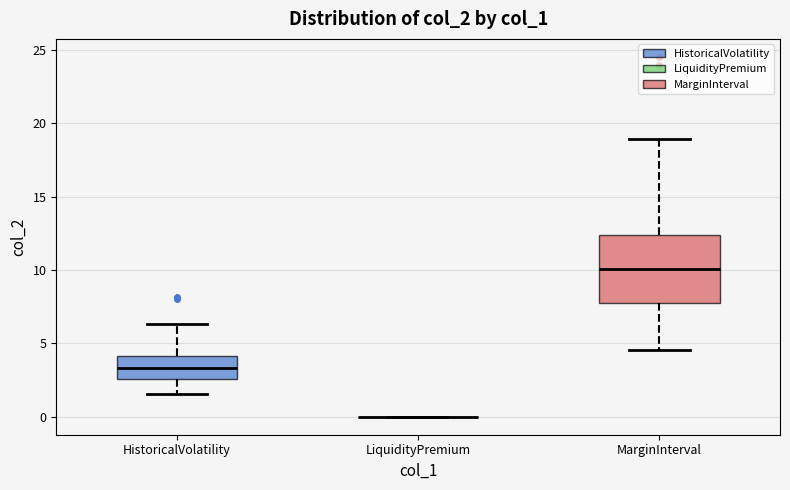

Reading left to right, transcribe this box plot: for each box, give where its median line is, the range the box spans, and where its two whiskers end, as read against the y-axis. The values are not printed on the chart, so give them approximately, as read against the axis.

HistoricalVolatility: median 3.5, box 2.5 to 4.0, whiskers 1.5 to 6.5
LiquidityPremium: box collapsed to a line at 0.0, whiskers 0.0 to 0.0
MarginInterval: median 10.0, box 8.0 to 12.5, whiskers 4.5 to 19.0